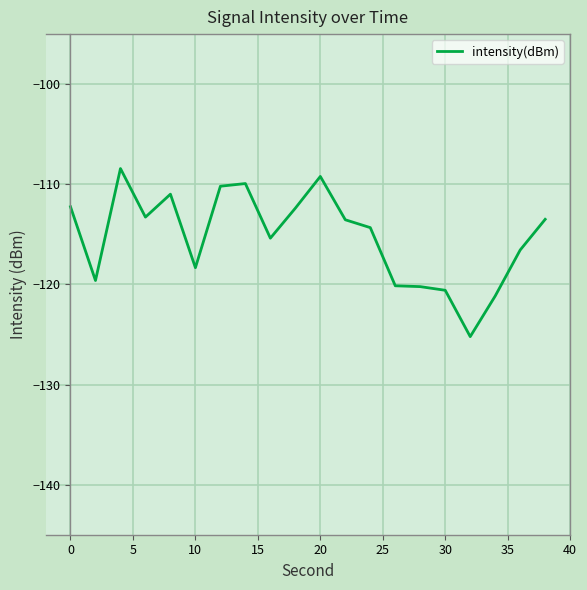

What is the smallest value displayed?

-125.2